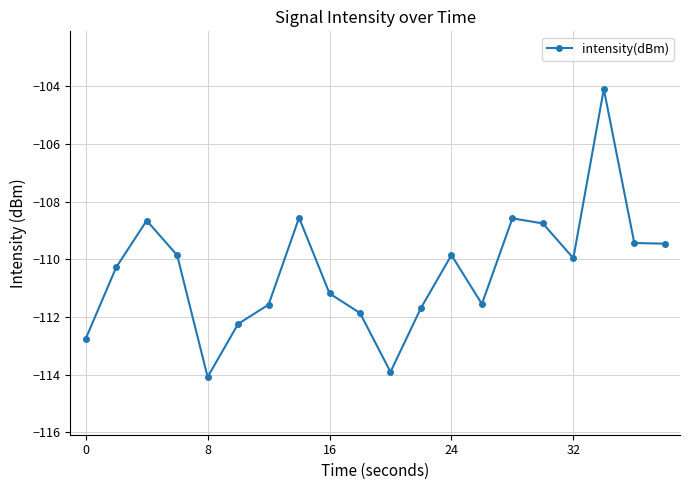

What is the smallest value displayed?

-114.1